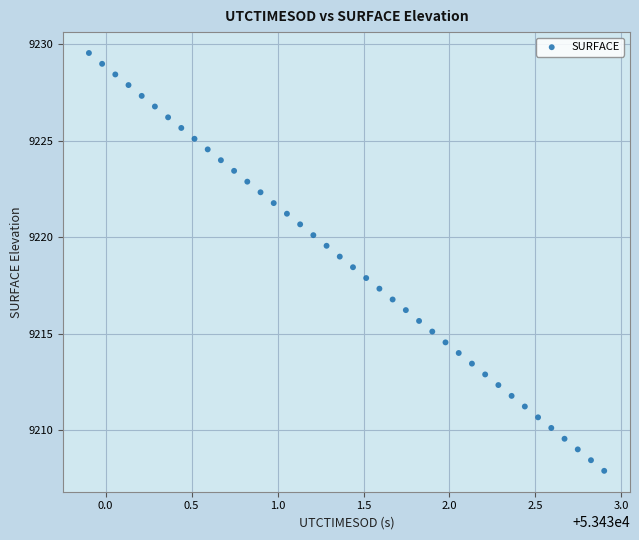

What is the range of X values (max minus min)?

3.0